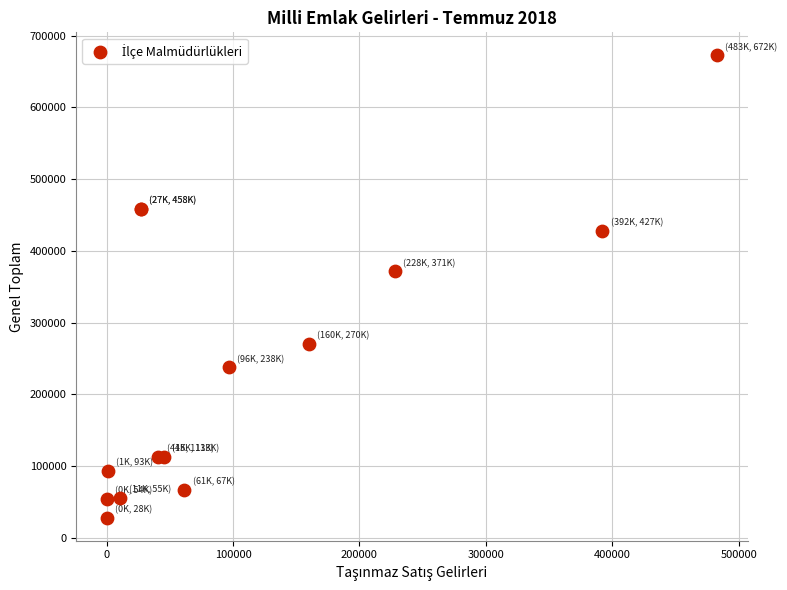

What Y value in the scatter plot is closest to 350174?

371138.9